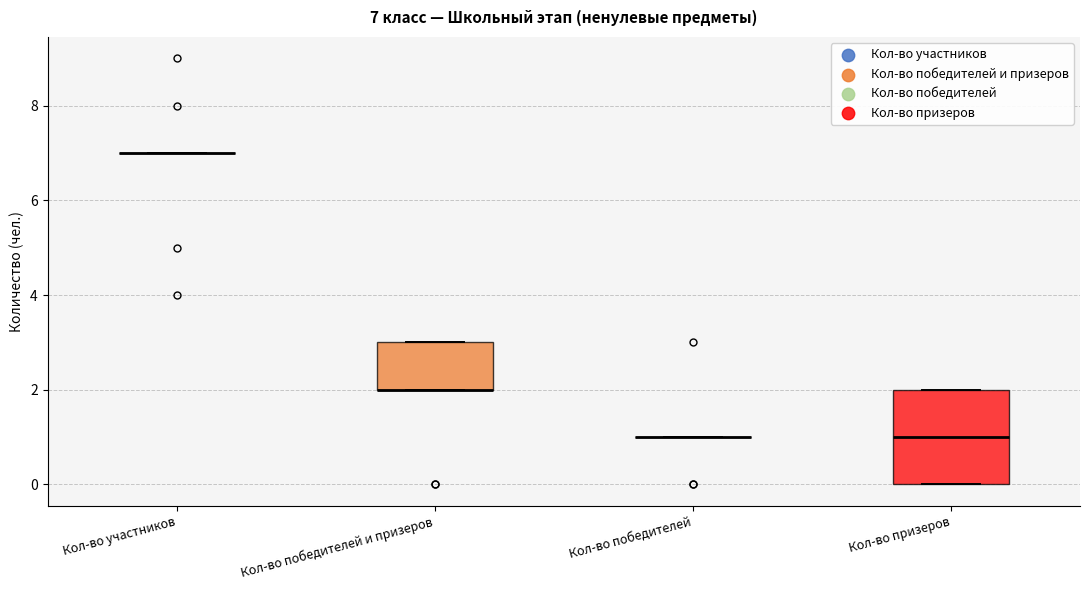

Which box is the tallest, from its lower edge to its upper edge?

Кол-во призеров